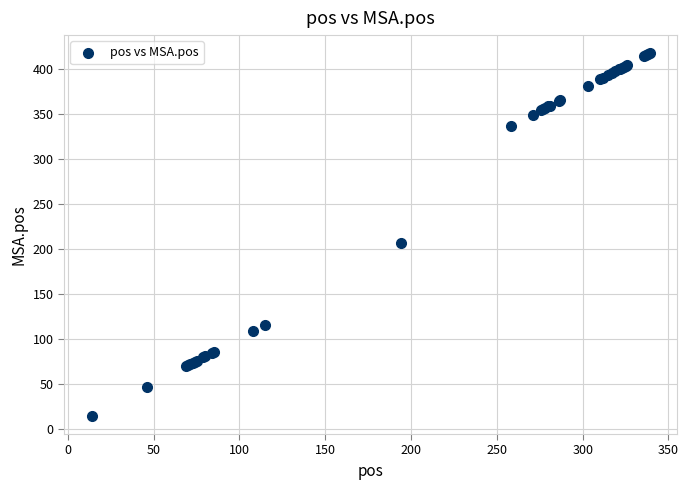

What Y value in the scatter plot is closest to 216?

207